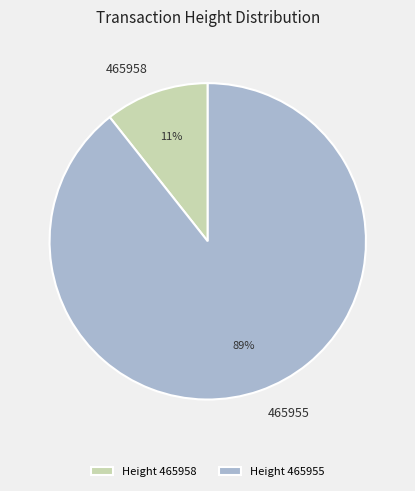

Which category has the biggest portion of the pie?

465955